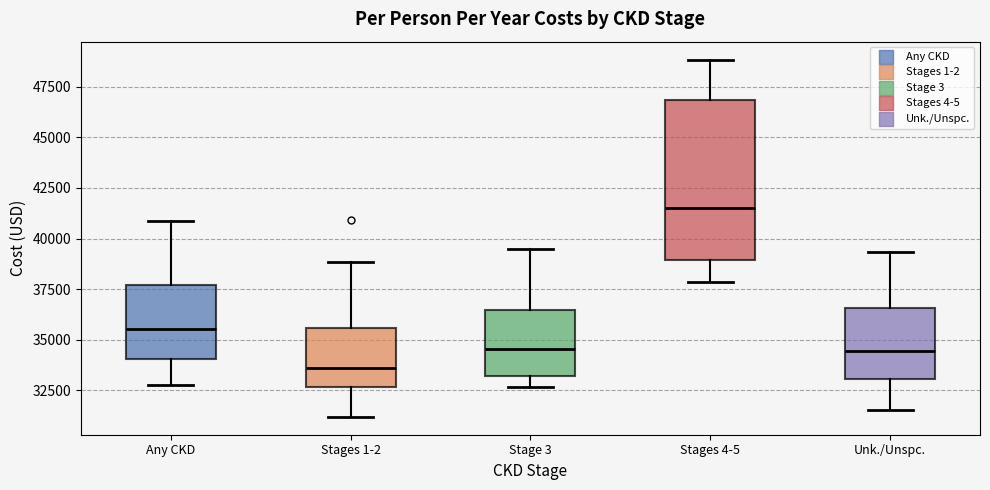

Reading left to right, transcribe this box plot: for each box, give where its median line is, the range the box spans, and where its two whiskers end, as read against the y-axis. The values are not printed on the chart, so give them approximately, as read against the axis.

Any CKD: median 35500, box 34000 to 37500, whiskers 33000 to 41000
Stages 1-2: median 33500, box 32500 to 35500, whiskers 31000 to 39000
Stage 3: median 34500, box 33000 to 36500, whiskers 32500 to 39500
Stages 4-5: median 41500, box 39000 to 47000, whiskers 38000 to 49000
Unk./Unspc.: median 34500, box 33000 to 36500, whiskers 31500 to 39500